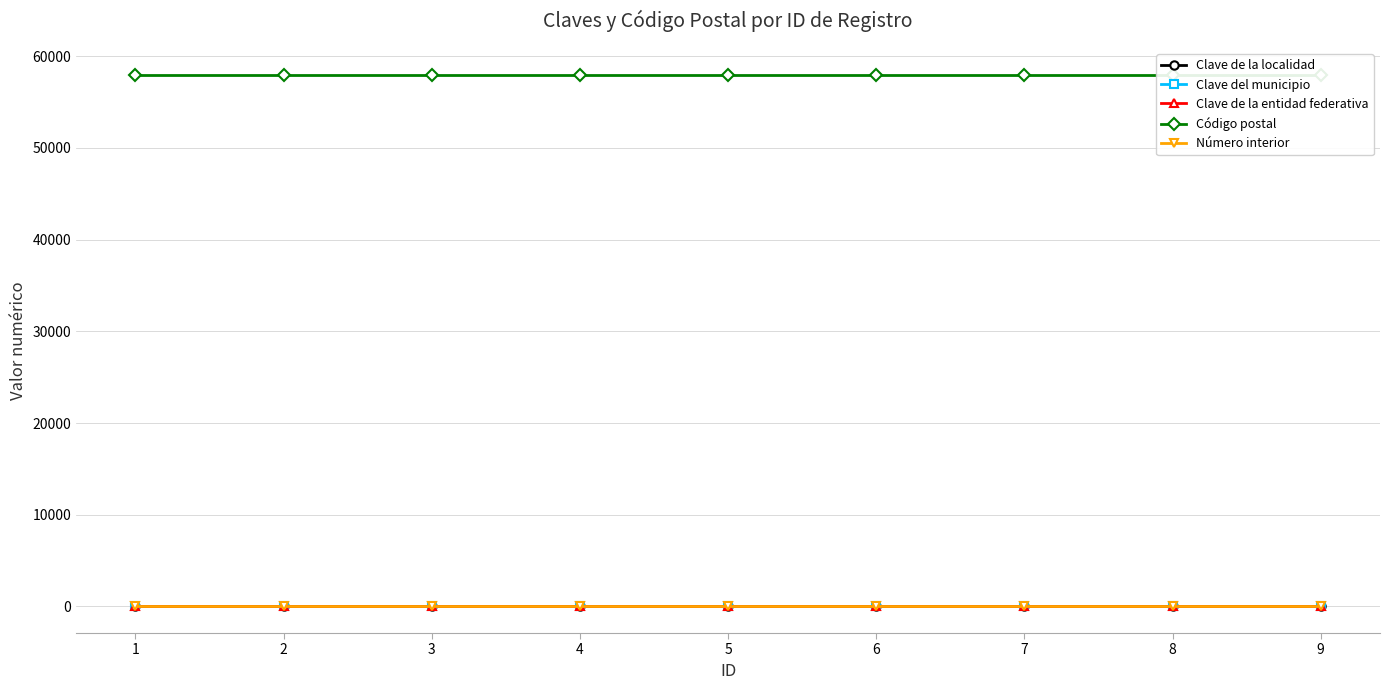

Does the chart have visible grid lines?

Yes